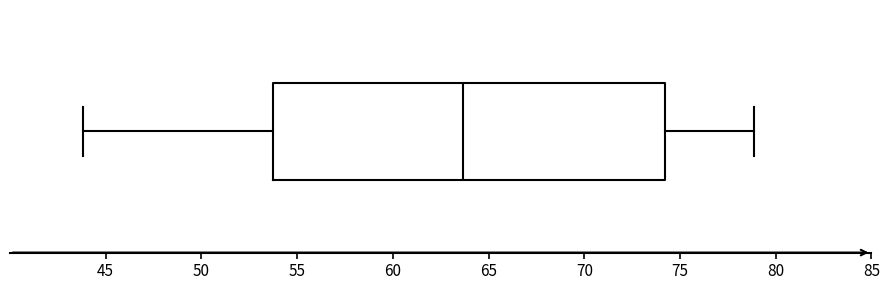

Transcribe this box plot: give where the median line is, the range the box spans, and where the two whiskers end, as read against the x-axis. The values are not printed on the chart, so give them approximately, as read against the axis.

median 63.5, box 53.5 to 74.0, whiskers 44.0 to 79.0